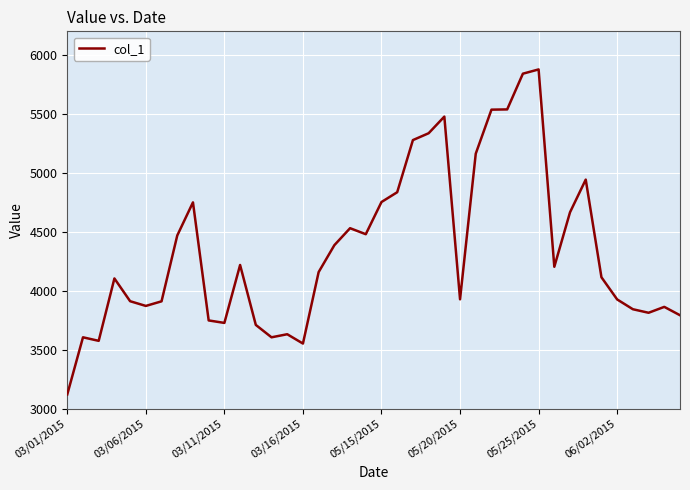

What is the smallest value displayed?

3122